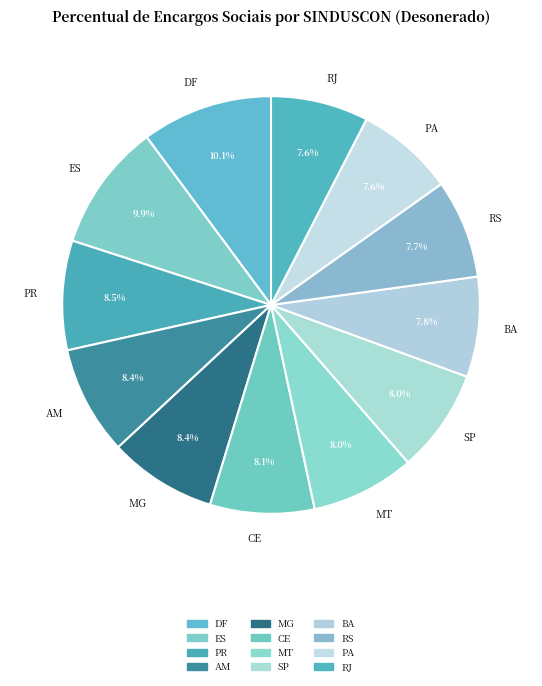

How many slices are in this pie chart?

12